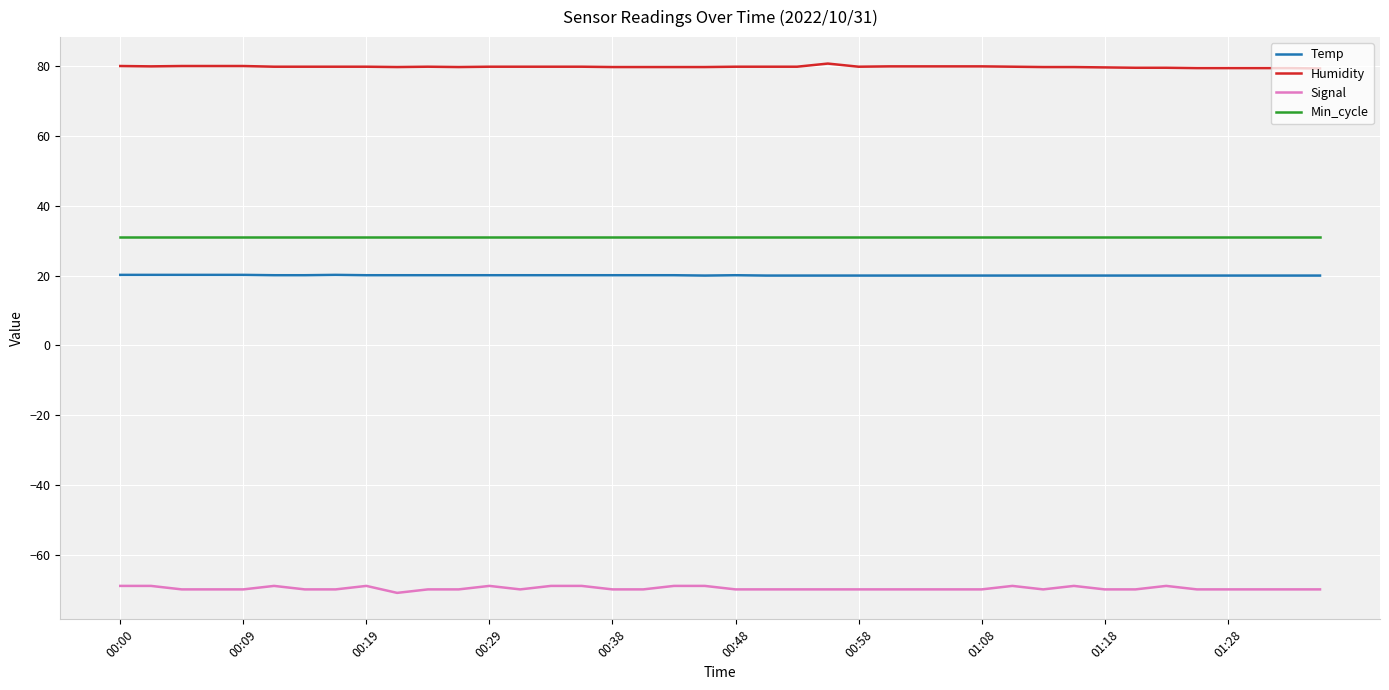

True or false: Signal and Min_cycle intersect in this chart.

False